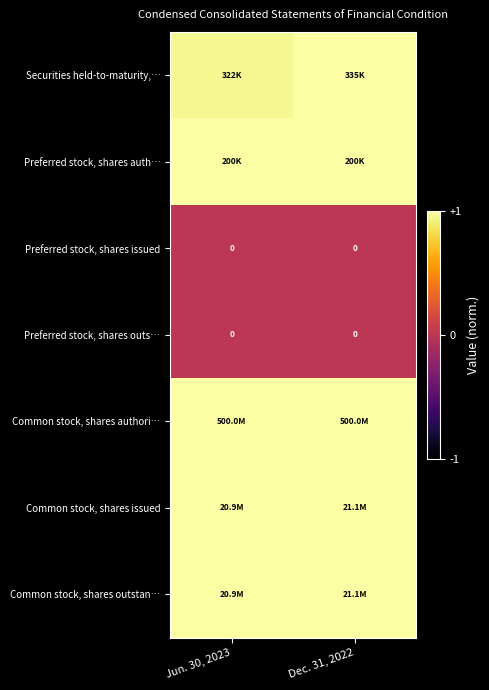

What is the total value across all series at Jun. 30, 2023?

4.9